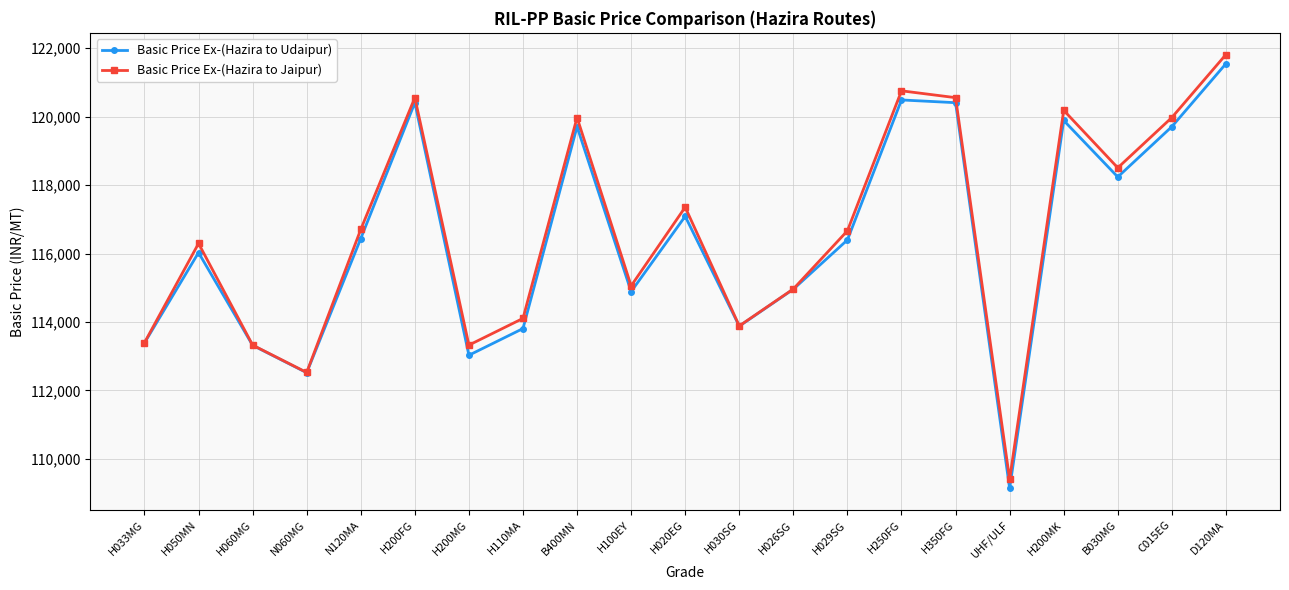

What is the approximate value of Basic Price Ex-(Hazira to Udaipur) at UHF/ULF, to the nearest 100?

109100